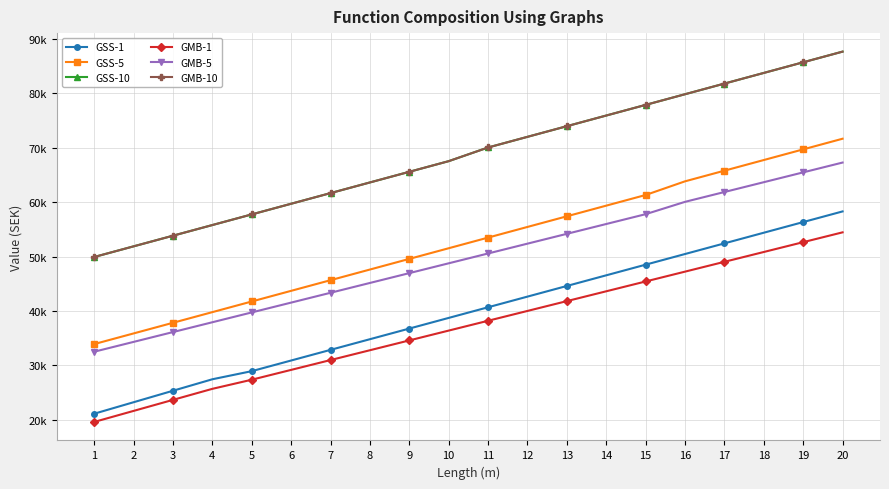

True or false: GSS-1 and GSS-10 intersect in this chart.

False